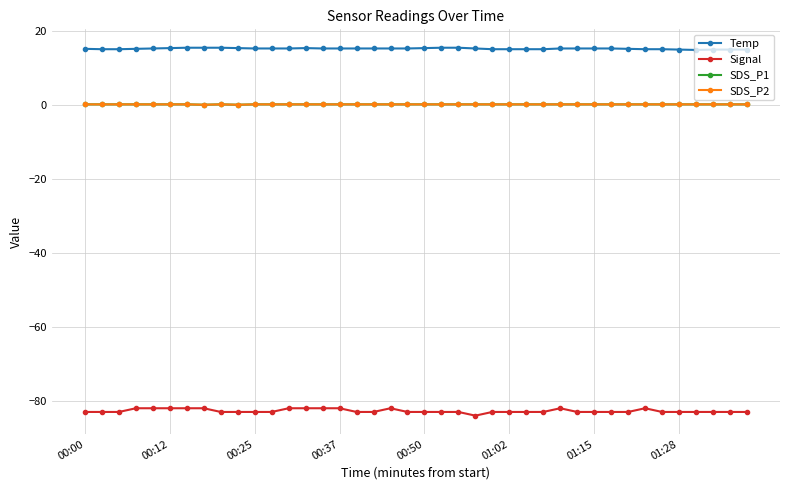

Reading left to right, list all the values displayed in this chart.

Temp: 15.1	15.0	15.0	15.1	15.2	15.3	15.4	15.4	15.4	15.3	15.2	15.2	15.2	15.3	15.2	15.2	15.2	15.2	15.2	15.2	15.3	15.4	15.4	15.2	15.0	15.0	15.0	15.0	15.2	15.2	15.2	15.2	15.1	15.0	15.0	14.9	14.8	14.9	14.9	14.9
Signal: -83.0	-83.0	-83.0	-82.0	-82.0	-82.0	-82.0	-82.0	-83.0	-83.0	-83.0	-83.0	-82.0	-82.0	-82.0	-82.0	-83.0	-83.0	-82.0	-83.0	-83.0	-83.0	-83.0	-84.0	-83.0	-83.0	-83.0	-83.0	-82.0	-83.0	-83.0	-83.0	-83.0	-82.0	-83.0	-83.0	-83.0	-83.0	-83.0	-83.0
SDS_P1: 0.1	0.1	0.1	0.1	0.1	0.1	0.1	0.0	0.1	0.0	0.1	0.1	0.1	0.1	0.1	0.1	0.1	0.1	0.1	0.1	0.1	0.1	0.1	0.1	0.1	0.1	0.1	0.1	0.1	0.1	0.1	0.1	0.1	0.1	0.1	0.1	0.1	0.1	0.1	0.1
SDS_P2: 0.1	0.1	0.1	0.1	0.1	0.1	0.1	0.0	0.1	0.0	0.1	0.1	0.1	0.1	0.1	0.1	0.1	0.1	0.1	0.1	0.1	0.1	0.1	0.1	0.1	0.1	0.1	0.1	0.1	0.1	0.1	0.1	0.1	0.1	0.1	0.1	0.1	0.1	0.1	0.1